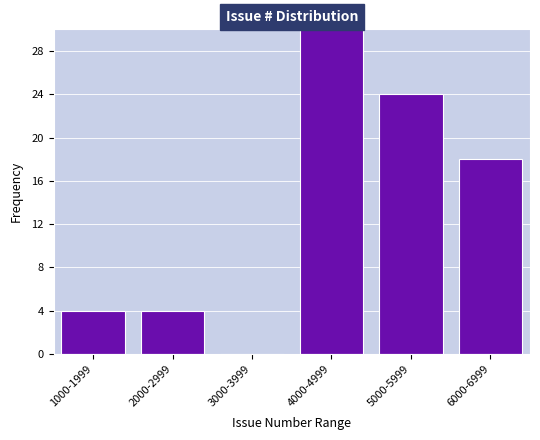

Reading left to right, transcribe all the data shown in this chart.

1000-1999=4	2000-2999=4	3000-3999=0	4000-4999=30	5000-5999=24	6000-6999=18